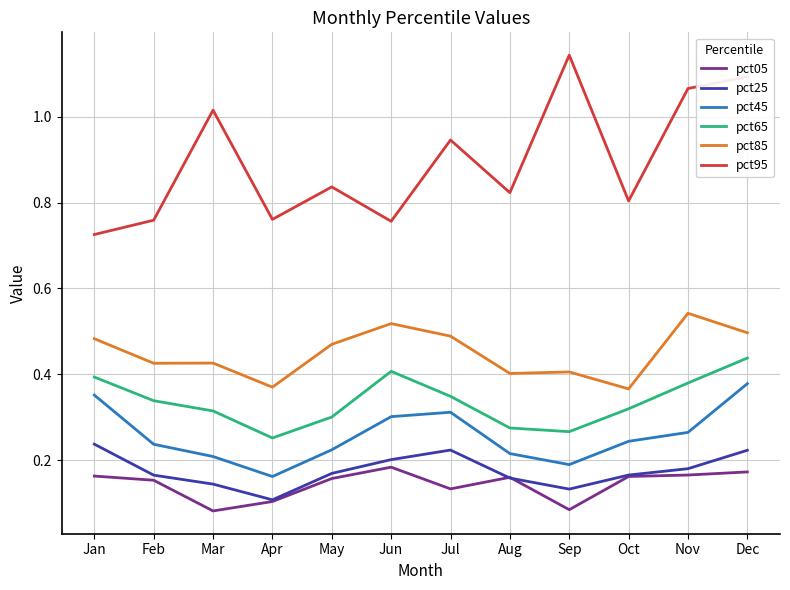

What are all the series names shown in the legend?

pct05, pct25, pct45, pct65, pct85, pct95